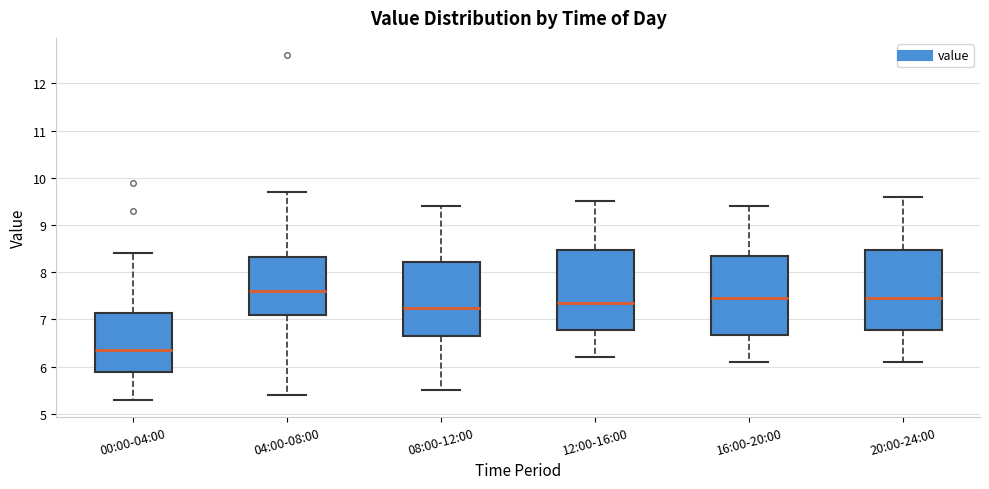

Which box's median line is the lowest?

00:00-04:00